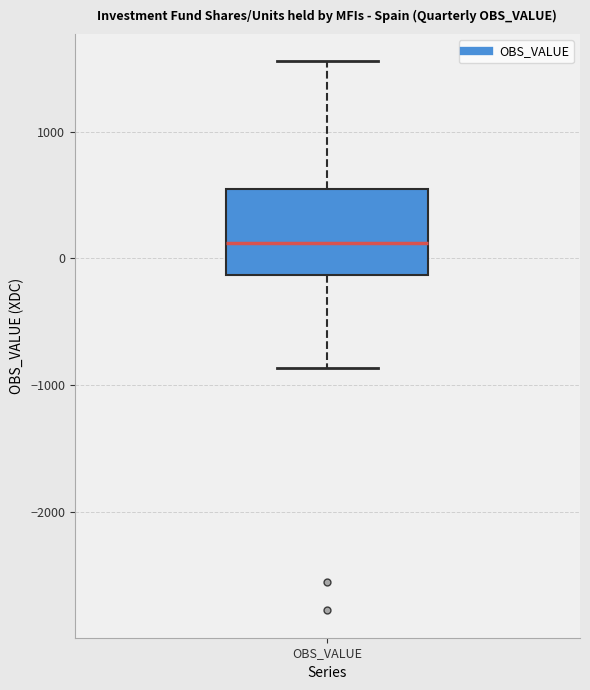

Where does the upper whisker of the box for OBS_VALUE end on the y-axis? The values are not printed on the chart, so give them approximately, as read against the axis.

1600